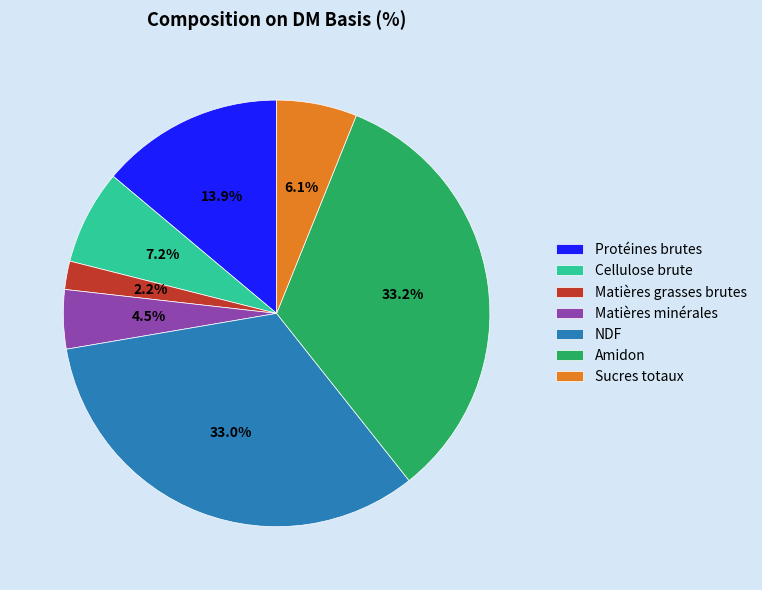

Is there any slice that represents more than half of the pie?

No